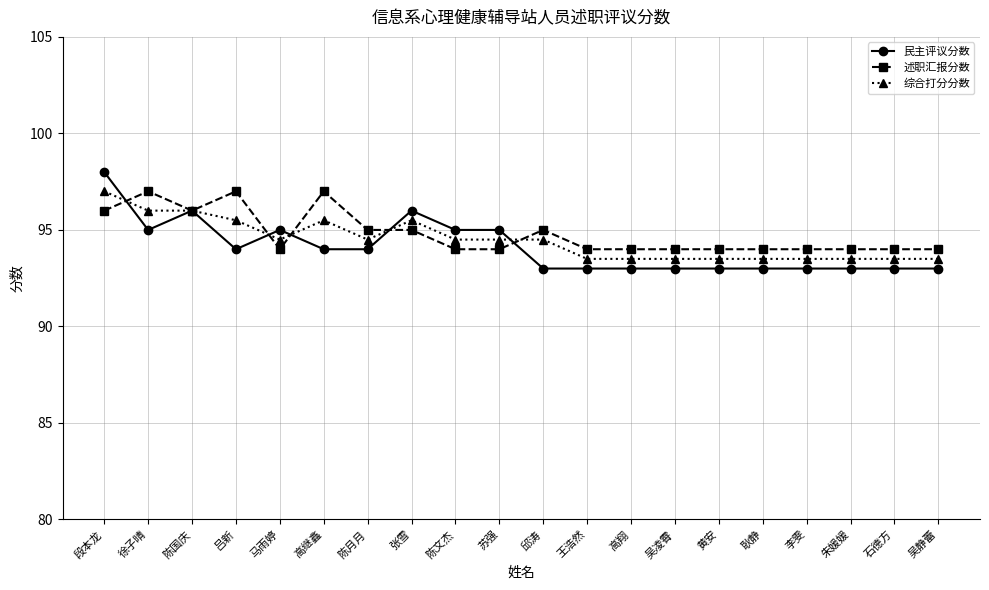

True or false: 综合打分分数 has more than 0 points higher than both neighbors.

True